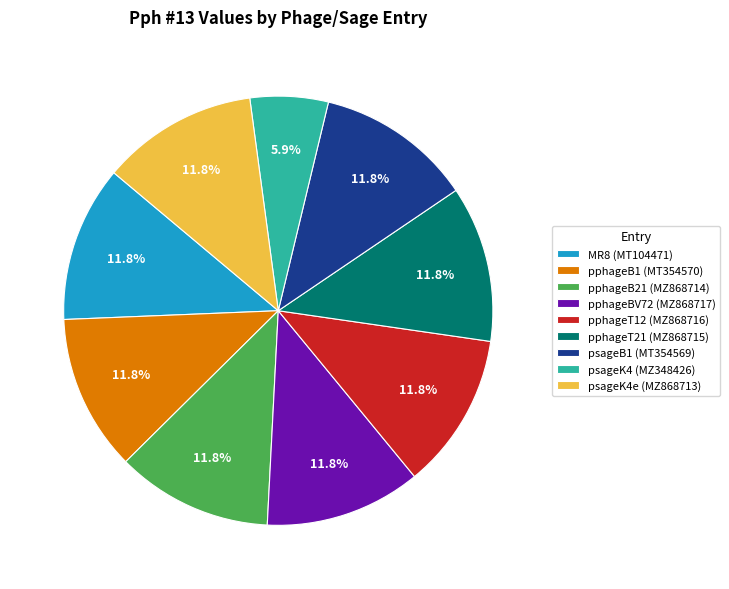

Is pphageT21 (MZ868715) the majority of the pie?

No